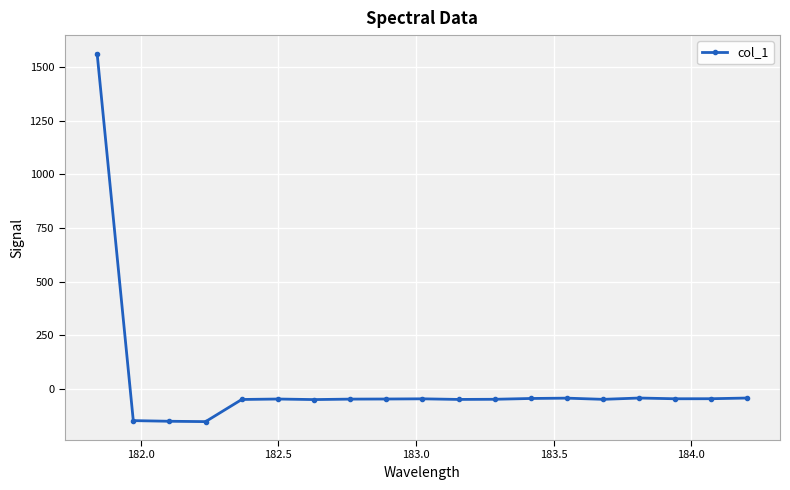

What is the maximum value shown in the chart?

1563.8